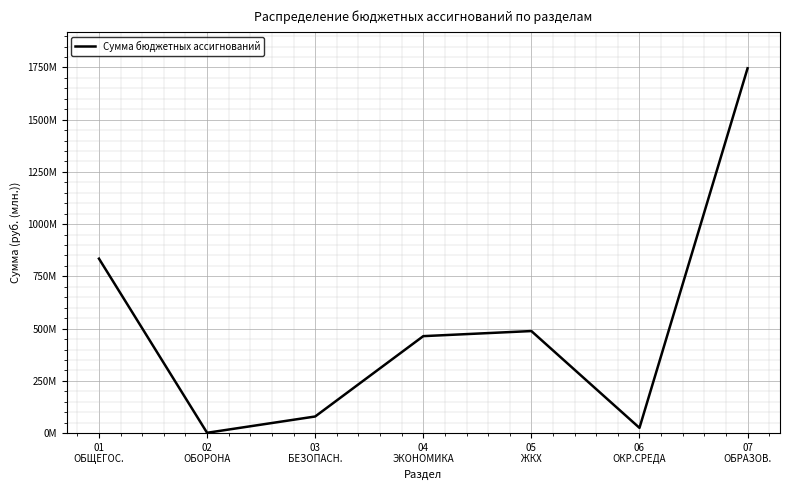

Does the chart have visible grid lines?

Yes